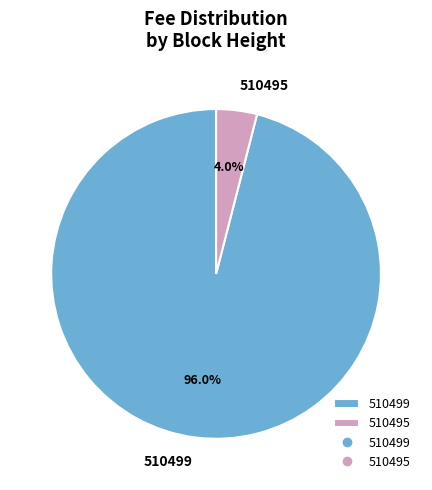

Which slice represents more than half of the pie?

510499